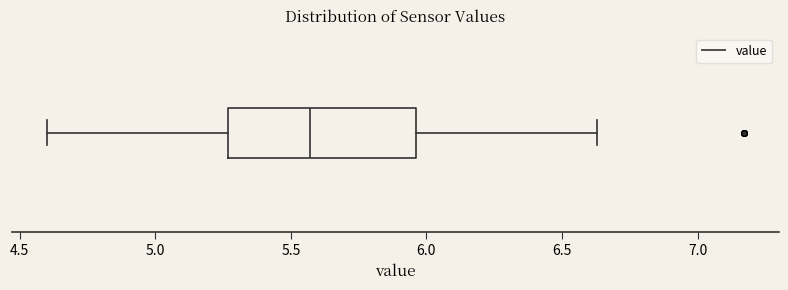

Transcribe this box plot: give where the median line is, the range the box spans, and where the two whiskers end, as read against the x-axis. The values are not printed on the chart, so give them approximately, as read against the axis.

median 5.55, box 5.25 to 5.95, whiskers 4.60 to 6.65